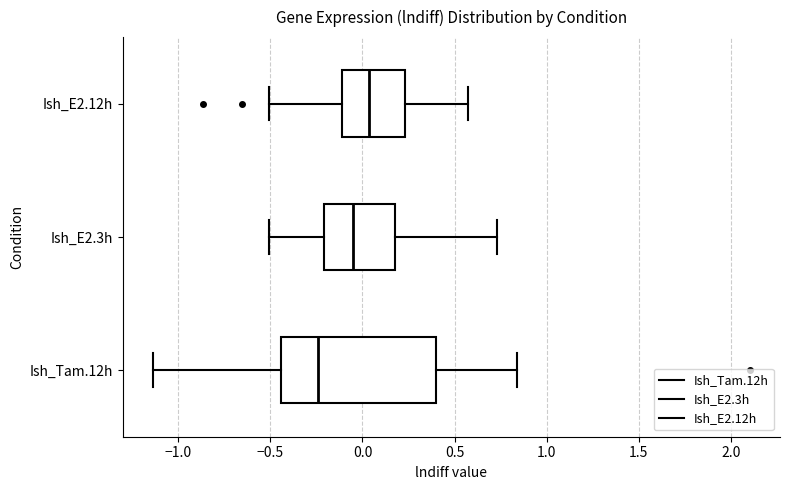

Which box is the widest, from its left edge to its right edge?

Ish_Tam.12h